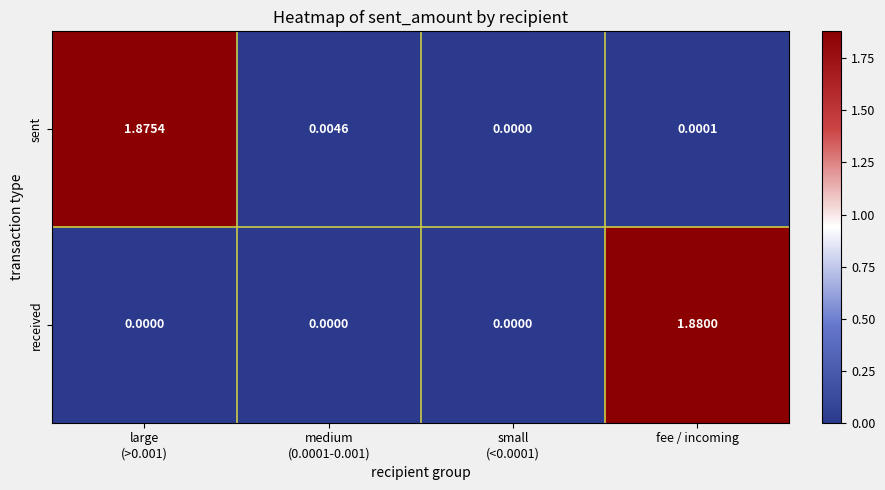

Rank the series by their maximum value, from highest to lowest.

received, sent